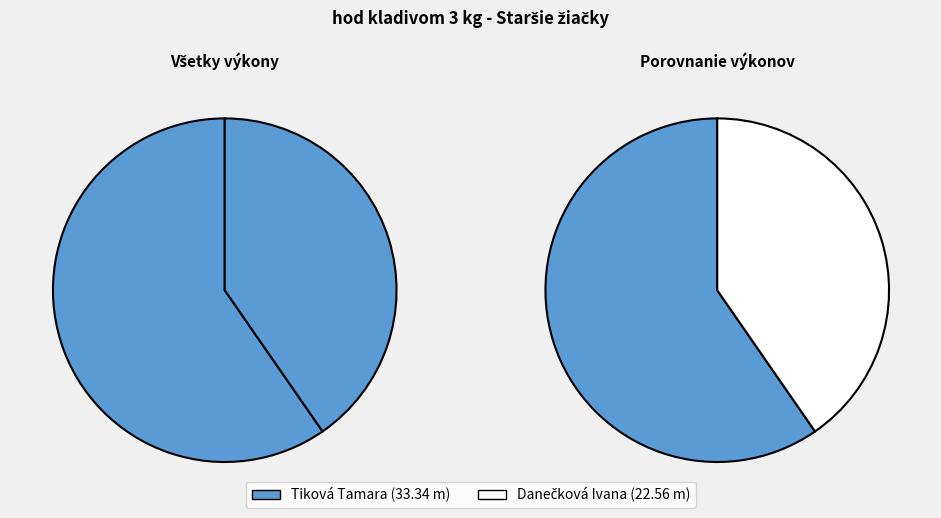

Is there any slice that represents more than half of the pie?

Yes